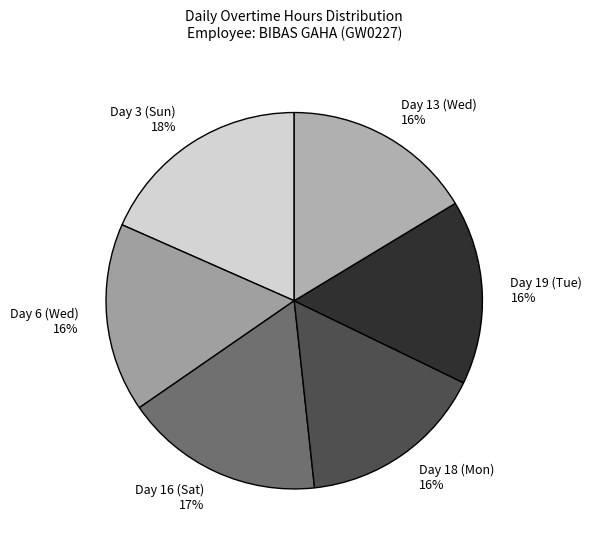

Combined, do Day 19 (Tue) and Day 3 (Sun) account for over 50%?

No